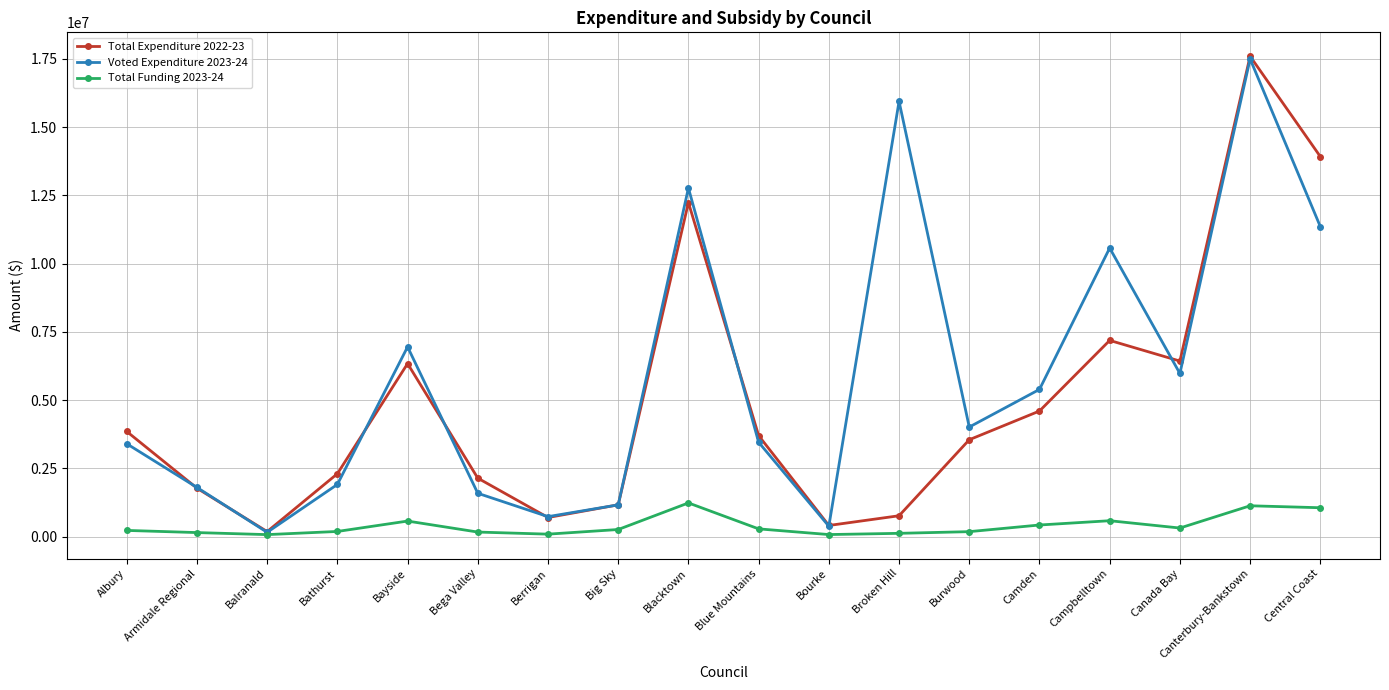

What is the total value across all series at Campbelltown?

18331169.0